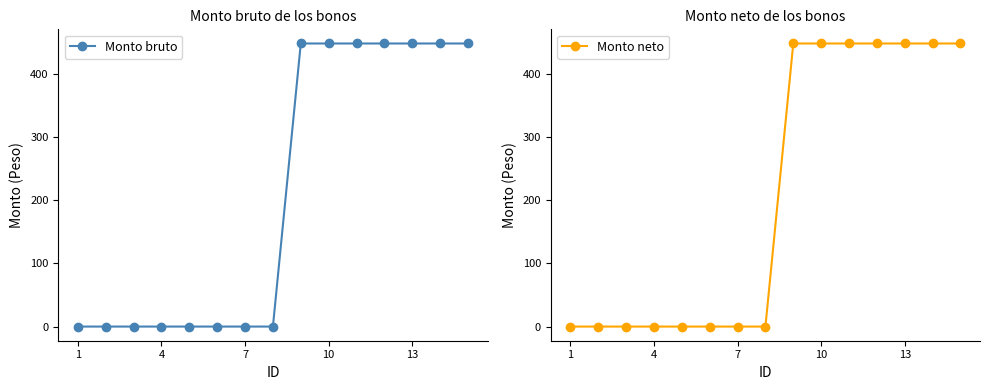

The value of Monto bruto at 4 is 289.6. True or false?

False